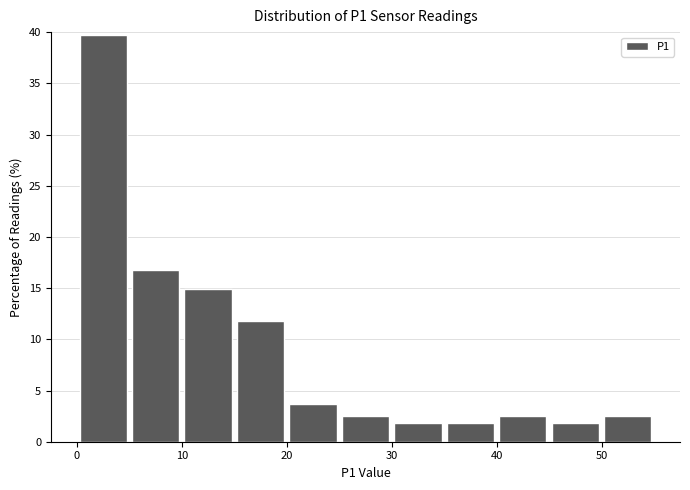

Reading left to right, transcribe this chart: for each bar, give the range it covers on the x-axis and its height. The values are not printed on the chart, so give them approximately, as read against the axis.

0 to 5: 40.0
5 to 10: 17.0
10 to 15: 15.0
15 to 20: 12.0
20 to 25: 3.5
25 to 30: 2.5
30 to 35: 2.0
35 to 40: 2.0
40 to 45: 2.5
45 to 50: 2.0
50 to 55: 2.5